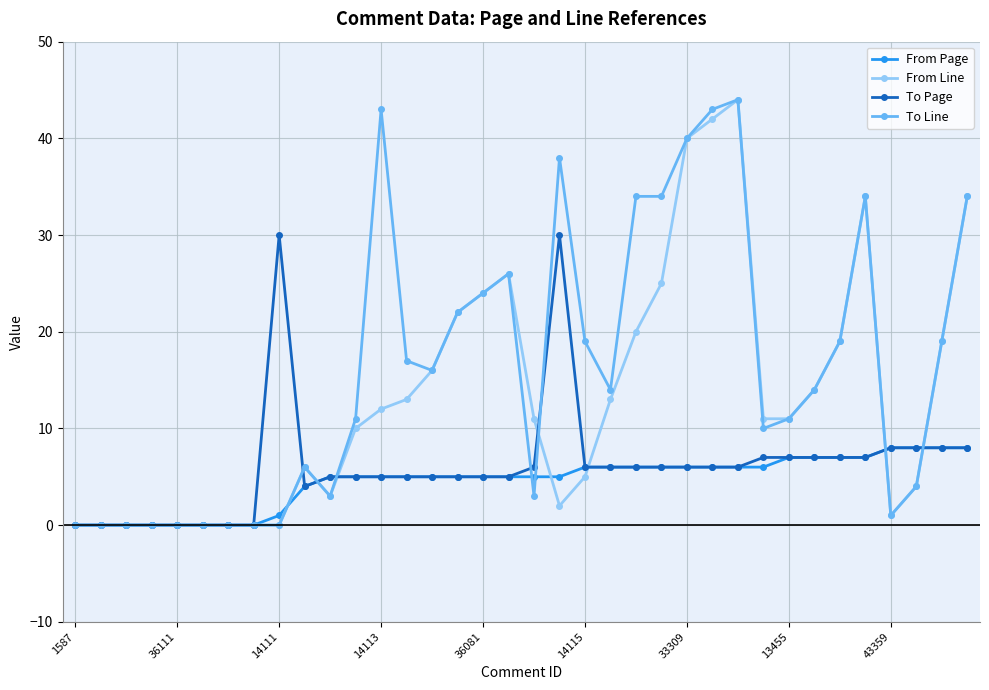

What is the difference between the maximum and minimum values in the To Line series?

44